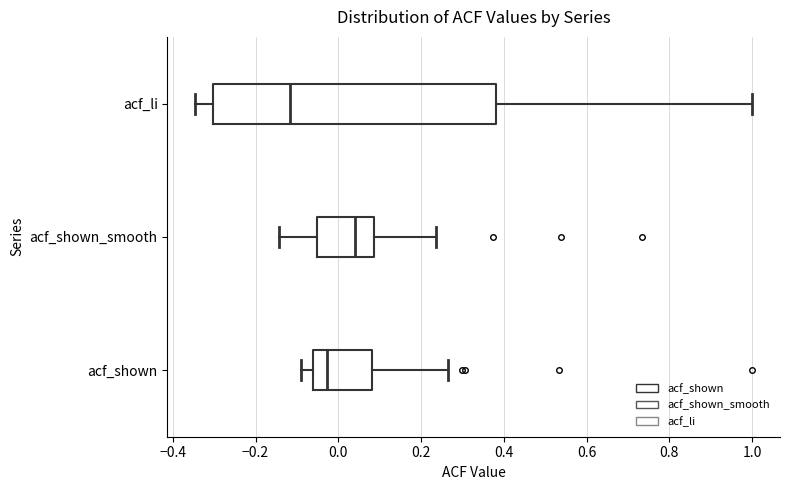

Where does the left whisker of the box for acf_shown_smooth end on the x-axis? The values are not printed on the chart, so give them approximately, as read against the axis.

-0.14